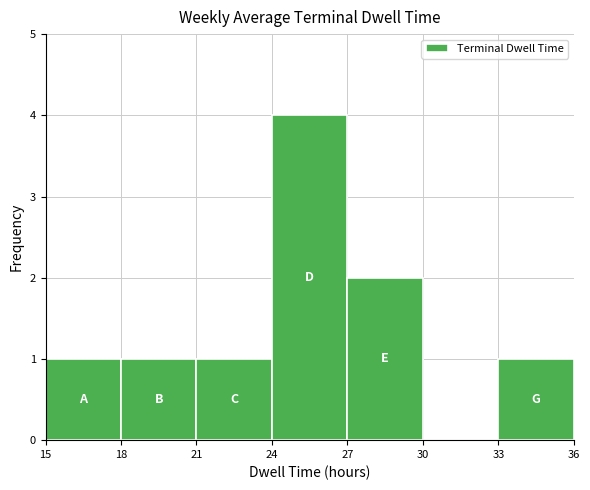

Reading left to right, transcribe this chart: for each bar, give the range it covers on the x-axis and its height. The values are not printed on the chart, so give them approximately, as read against the axis.

15 to 18: 1
18 to 21: 1
21 to 24: 1
24 to 27: 4
27 to 30: 2
30 to 33: 0
33 to 36: 1